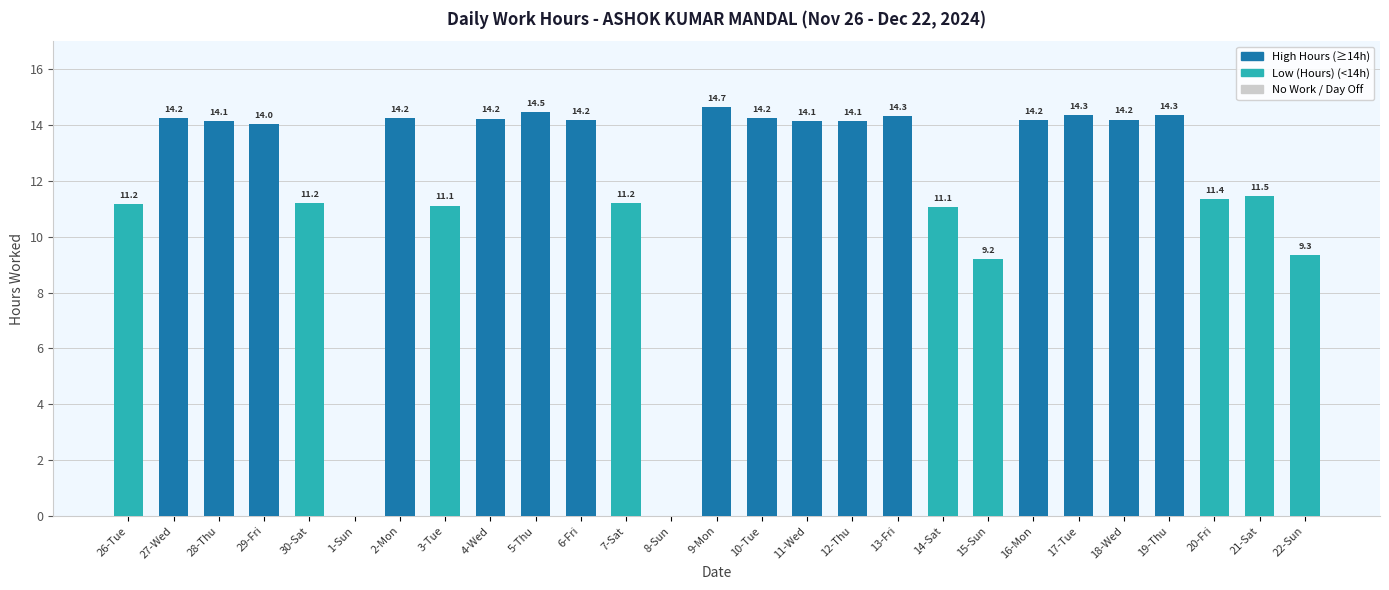

What is the maximum value shown in the chart?

14.7